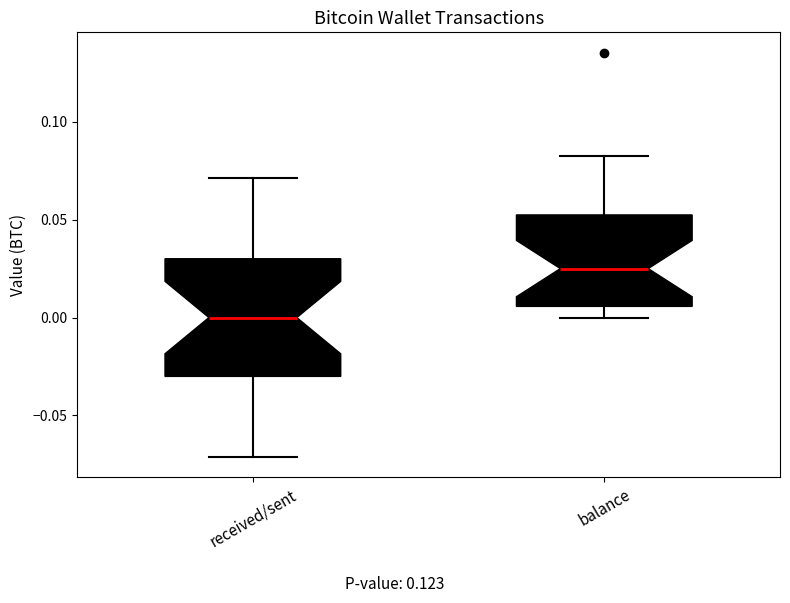

Where does the lower whisker of the box for balance end on the y-axis? The values are not printed on the chart, so give them approximately, as read against the axis.

0.000